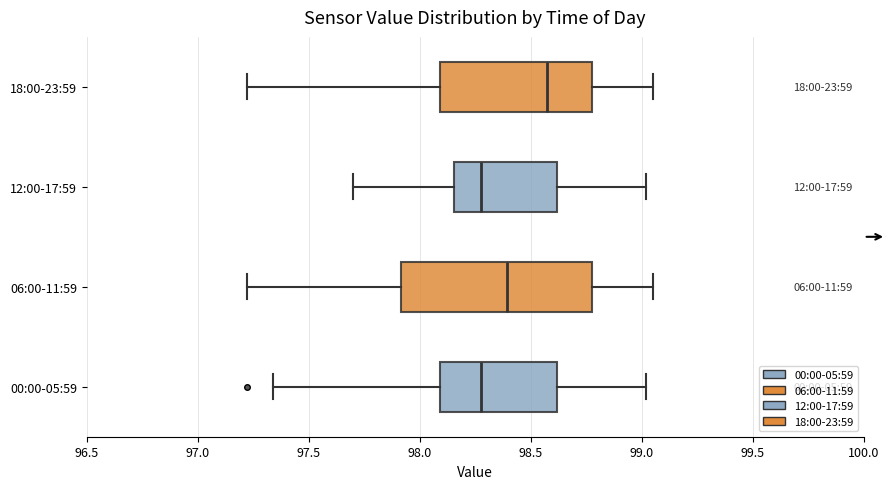

Reading bottom to top, read every box against the x-axis: the position of its median line, the range the box covers, and the ends of its whiskers. The values are not printed on the chart, so give them approximately, as read against the axis.

00:00-05:59: median 98.30, box 98.10 to 98.60, whiskers 97.35 to 99.00
06:00-11:59: median 98.40, box 97.90 to 98.80, whiskers 97.20 to 99.05
12:00-17:59: median 98.30, box 98.15 to 98.60, whiskers 97.70 to 99.00
18:00-23:59: median 98.60, box 98.10 to 98.80, whiskers 97.20 to 99.05